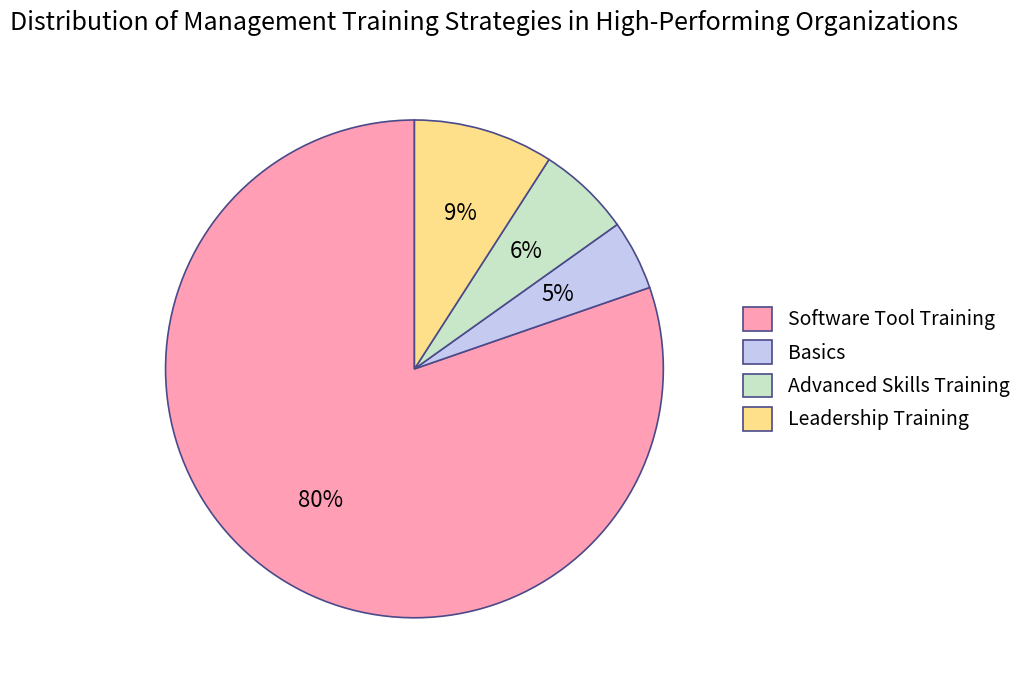

Is it true that Software Tool Training is 93% of the pie?

False